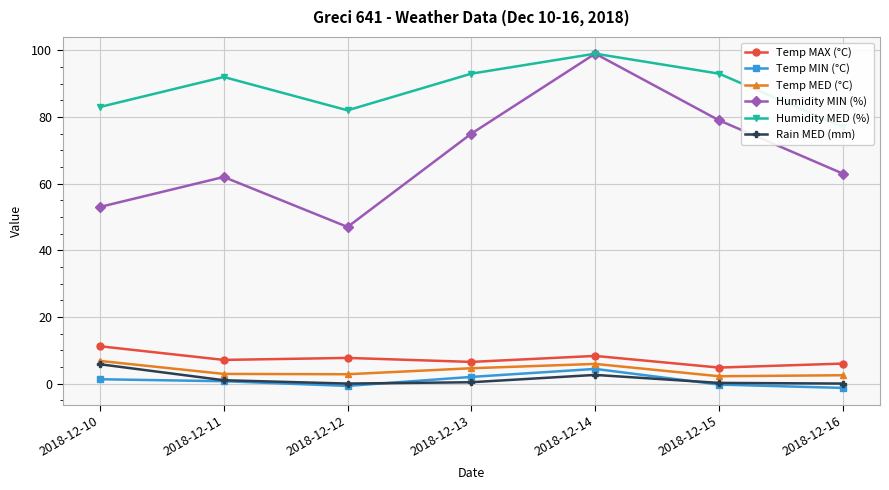

At which label does Humidity MED (%) reach its peak?

2018-12-14